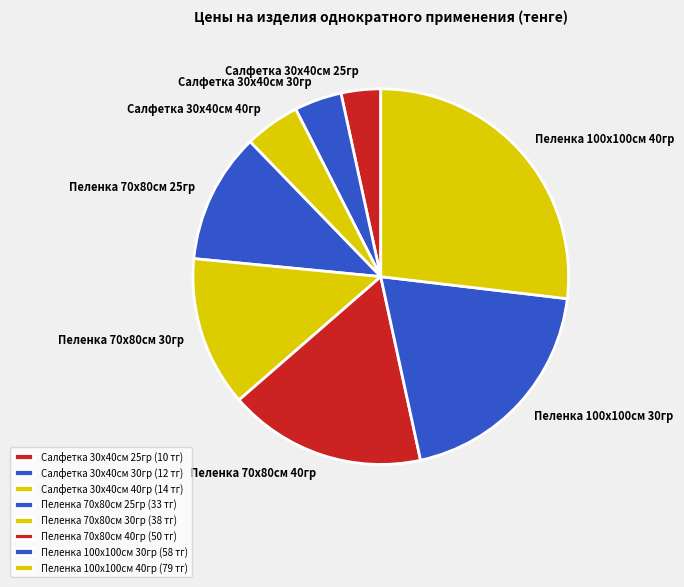

What is the ratio of the value at Пеленка 70х80см 40гр to the value at Пеленка 70х80см 25гр?

1.5